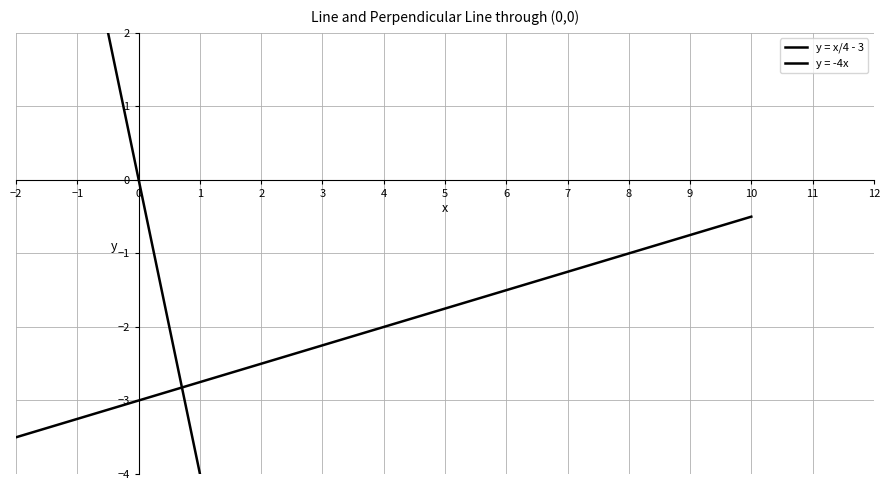

What is the sum of the values at 5 and 8?

-2.8